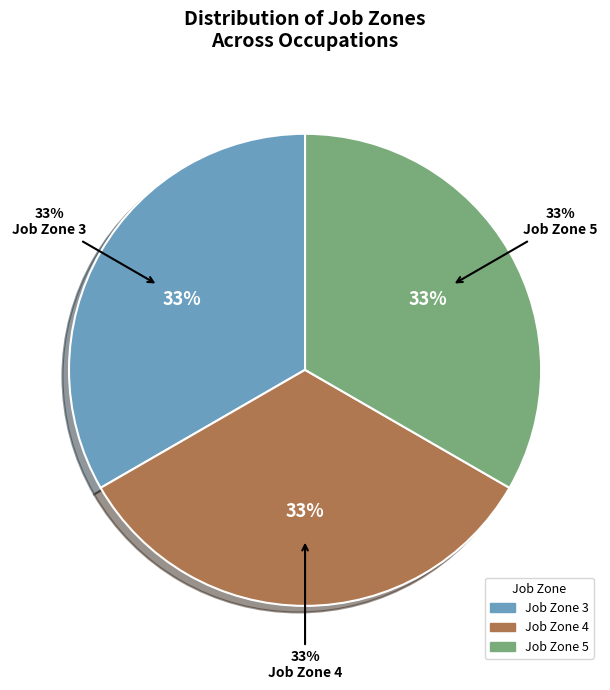

Does any single category account for the majority?

No